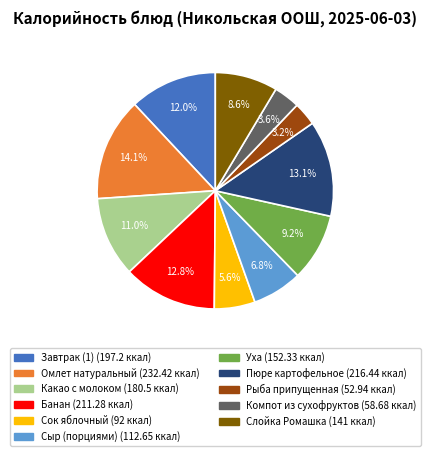

Is there any slice that represents more than half of the pie?

No